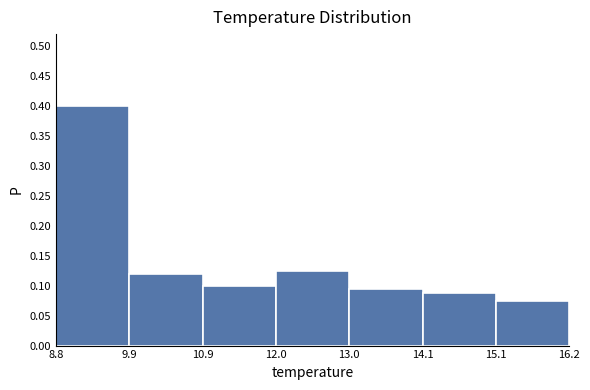

What is the height of the bar covering 13.0 to 14.1 on the x-axis? The values are not printed on the chart, so give them approximately, as read against the axis.

0.095